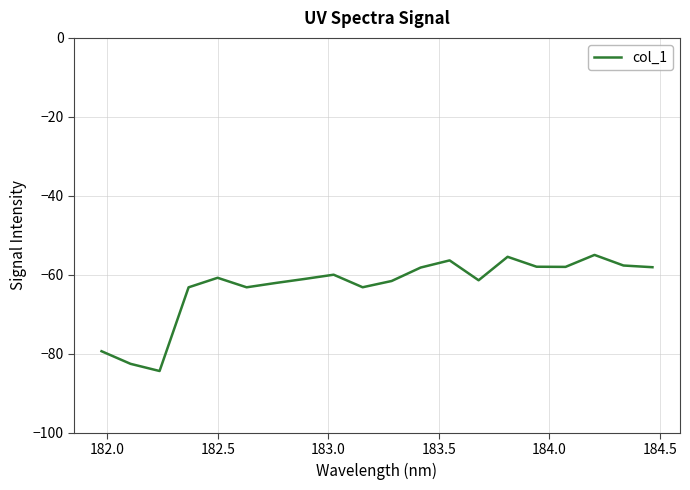

What is the difference between the maximum and minimum values?

29.4